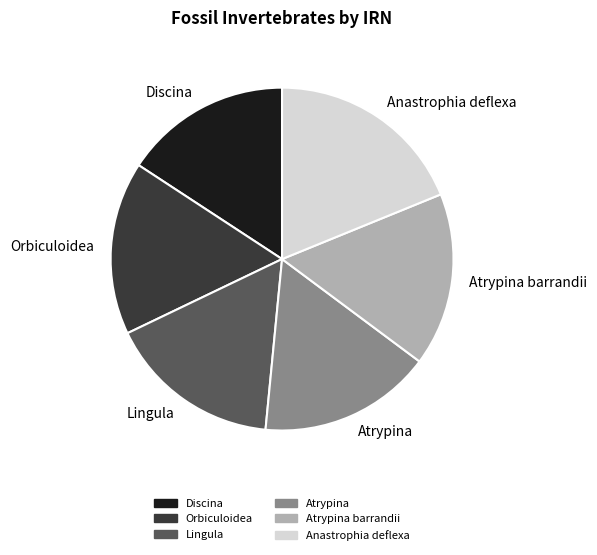

Is the sum of Discina and Atrypina greater than half?

No